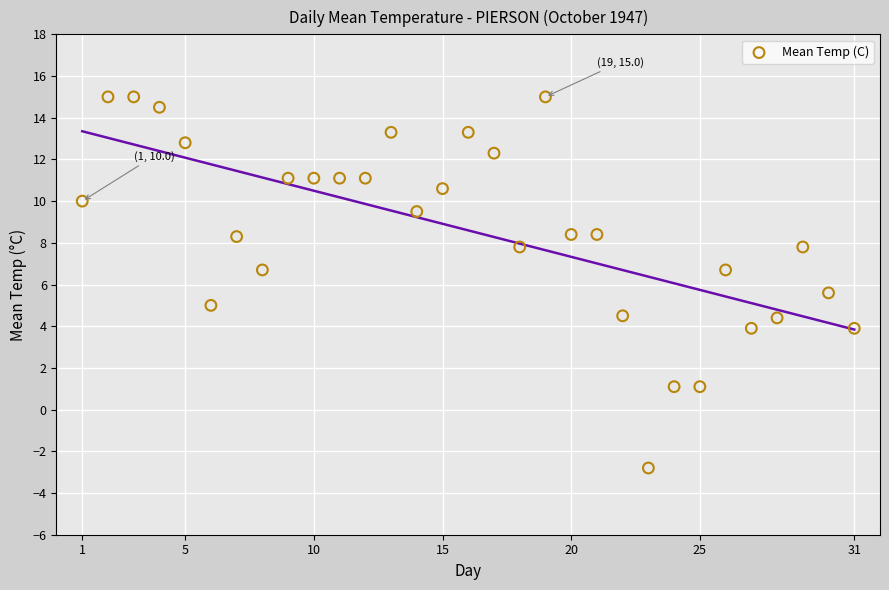

What is the range of X values (max minus min)?

30.0